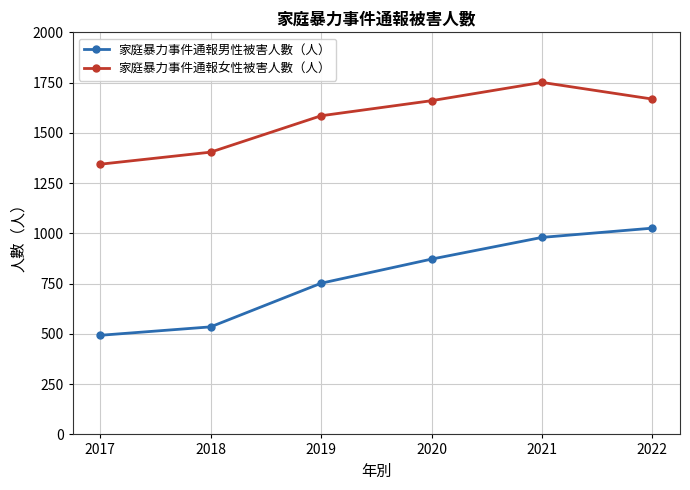

Reading left to right, transcribe all the data shown in this chart.

家庭暴力事件通報男性被害人數（人）: 493	535	752	872	980	1026
家庭暴力事件通報女性被害人數（人）: 1344	1404	1585	1660	1751	1668